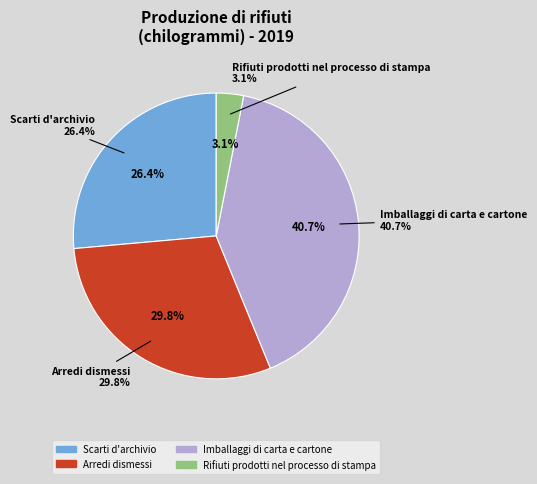

To the nearest percent, what percentage of the pie is Imballaggi di carta e cartone?

41%